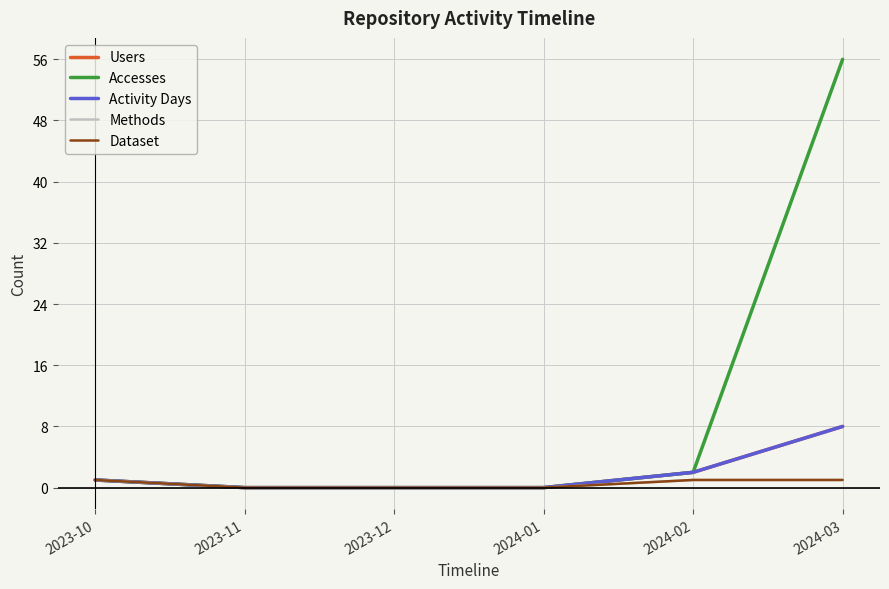

True or false: Dataset and Methods intersect in this chart.

False